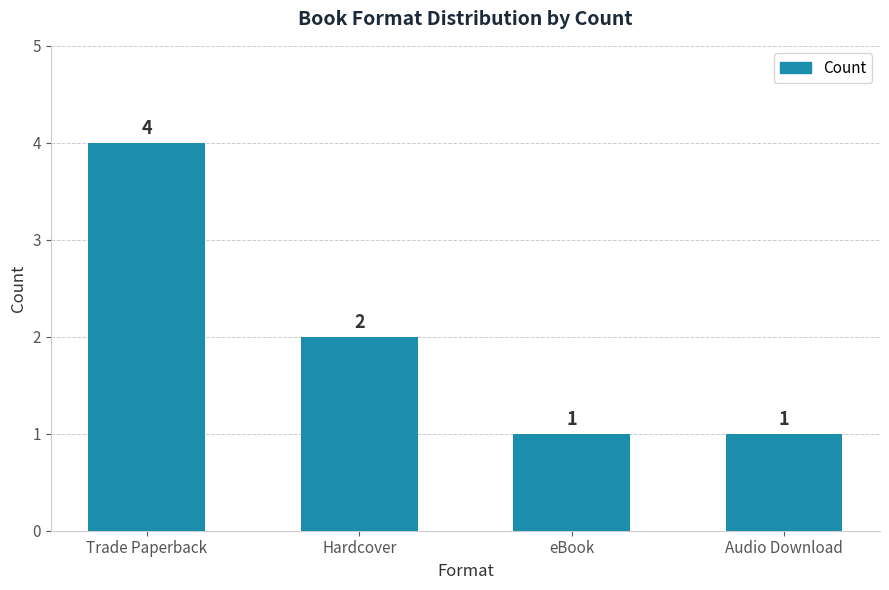

What is the label of the 4th bar from the left?

Audio Download